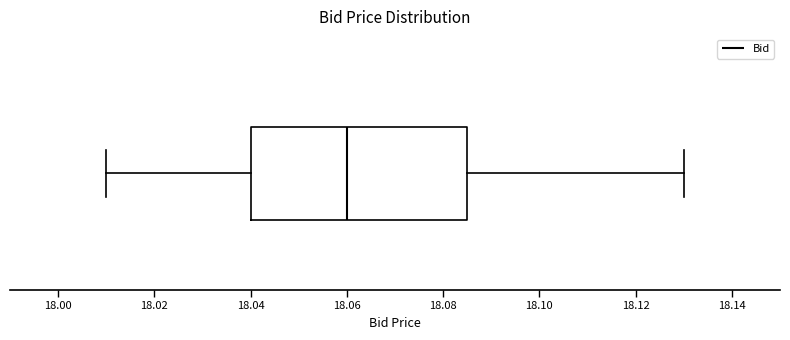

Transcribe this box plot: give where the median line is, the range the box spans, and where the two whiskers end, as read against the x-axis. The values are not printed on the chart, so give them approximately, as read against the axis.

median 18.060, box 18.040 to 18.086, whiskers 18.010 to 18.130